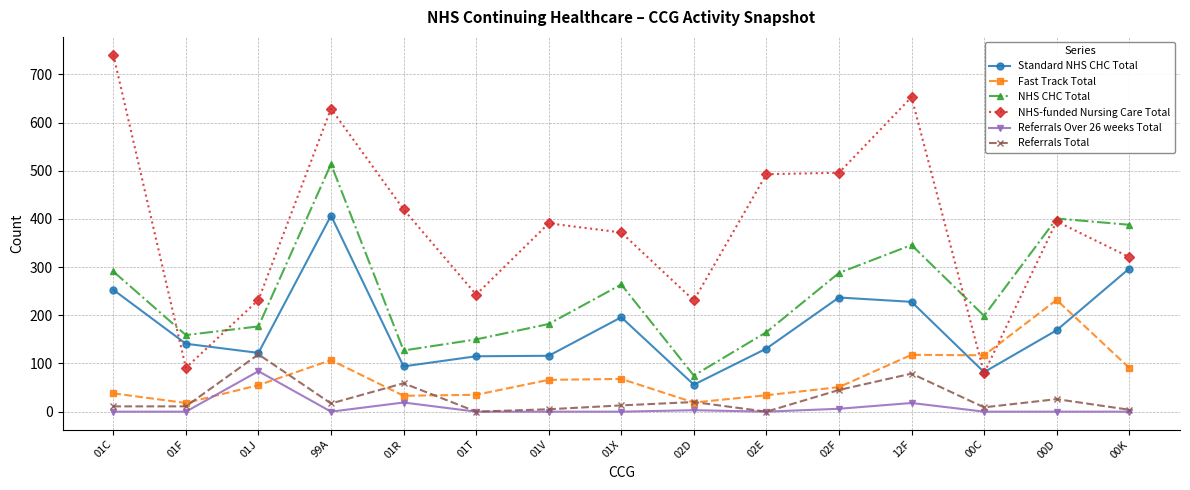

Does the chart display data point markers on the line(s)?

Yes